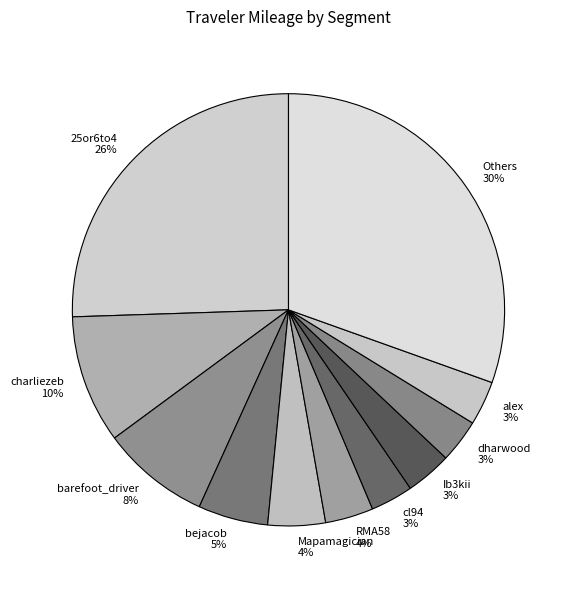

Is the sum of Mapamagician 4% and barefoot_driver 8% greater than half?

No